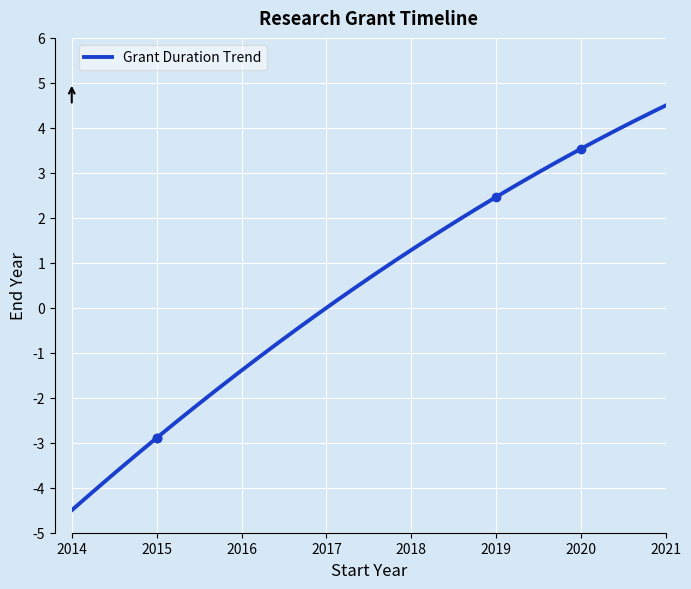

What is the greatest value displayed?

4.5